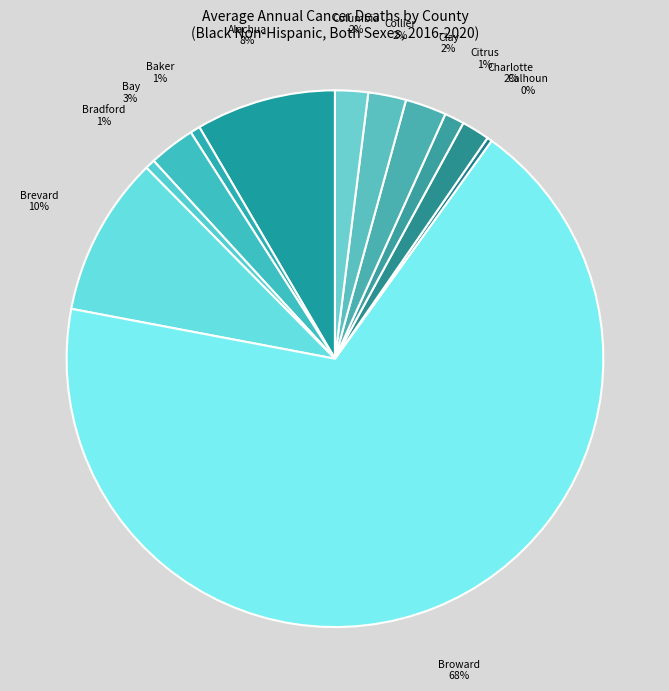

How many slices are in this pie chart?

12